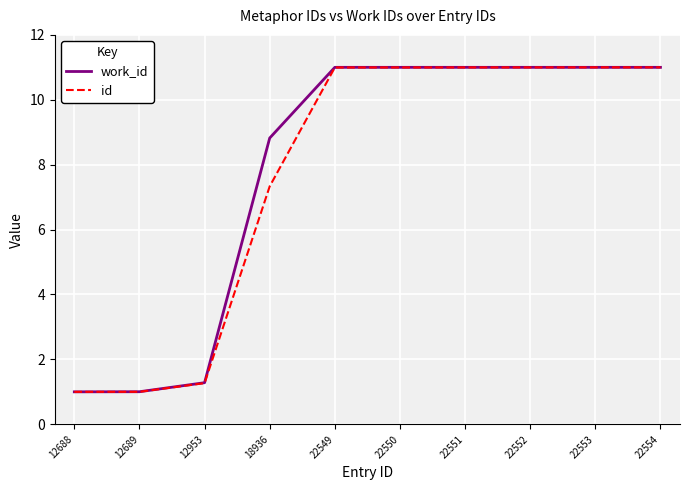

Reading left to right, transcribe all the data shown in this chart.

work_id: 1.0	1.0	1.3	8.8	11.0	11.0	11.0	11.0	11.0	11.0
id: 1.0	1.0	1.3	7.3	11.0	11.0	11.0	11.0	11.0	11.0